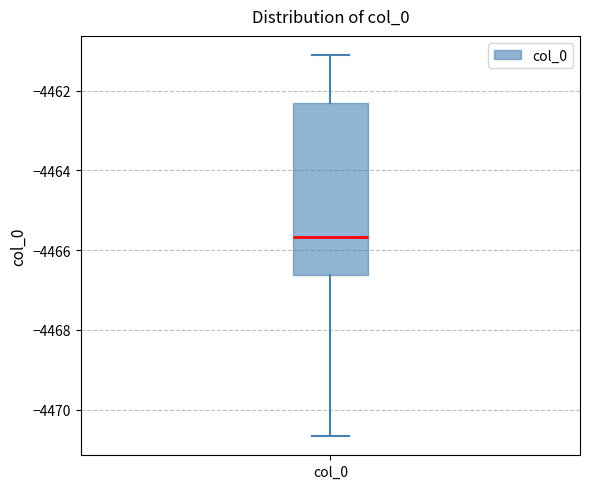

Where is the lower edge of the box for col_0 on the y-axis? The values are not printed on the chart, so give them approximately, as read against the axis.

-4466.6